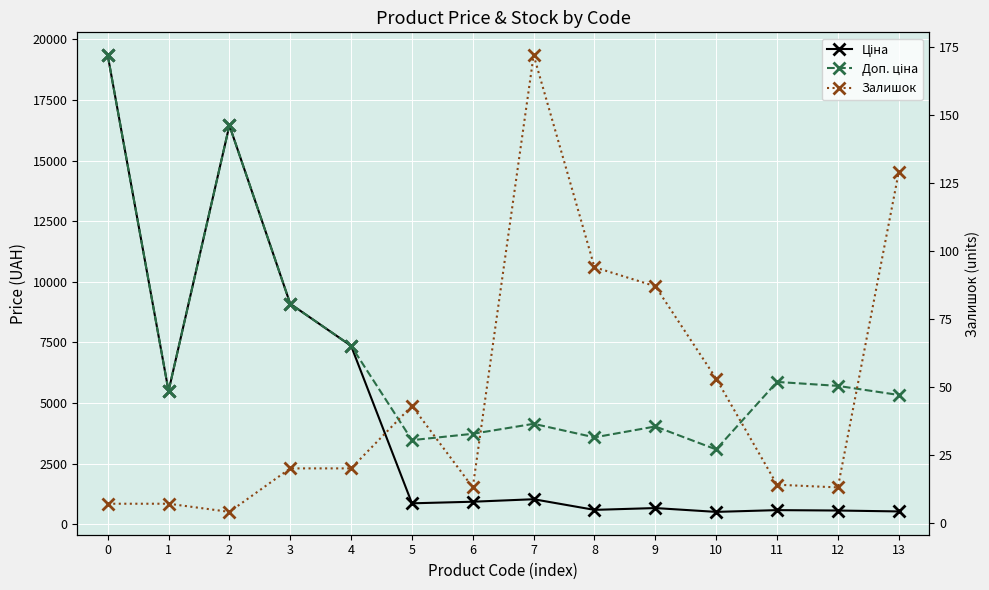

Which series has the largest total across all categories?

Доп. ціна